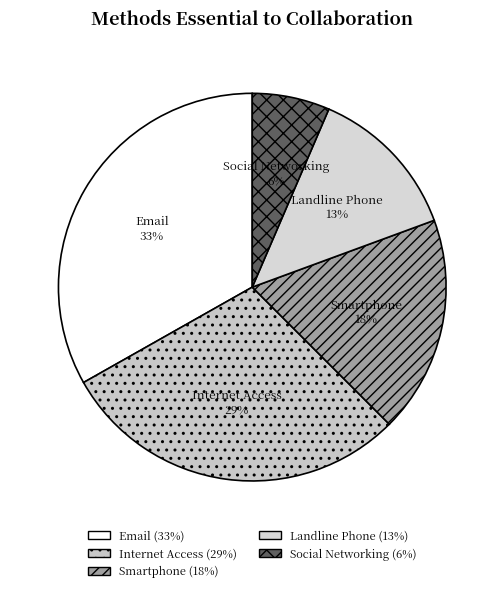

What is the largest slice in the pie chart?

Email